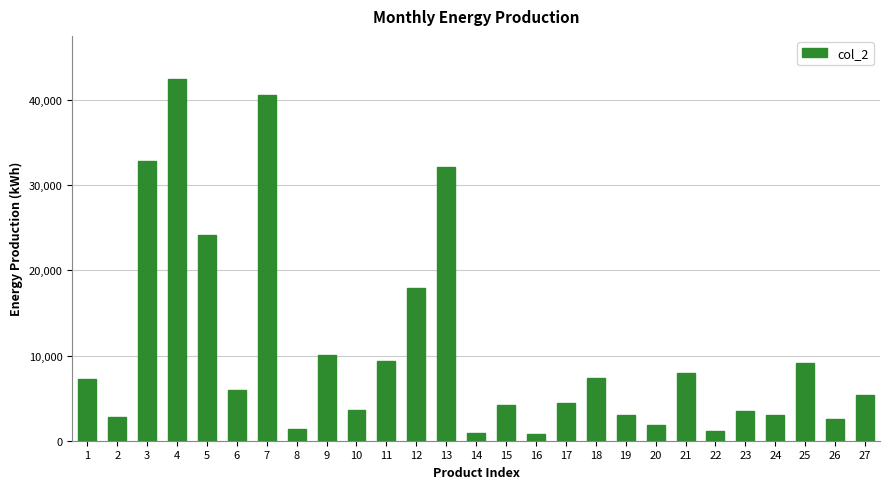

The value at 11 is 4355.2. True or false?

False